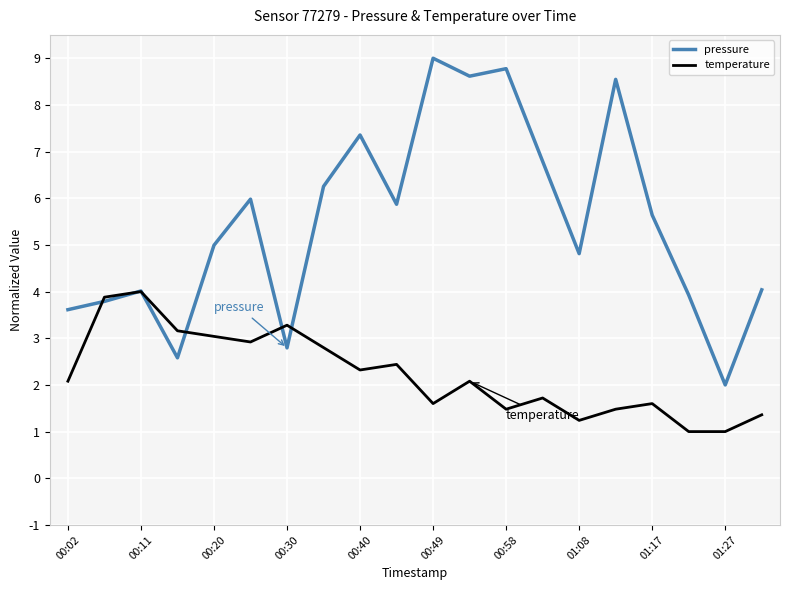

Which series has the largest total across all categories?

pressure